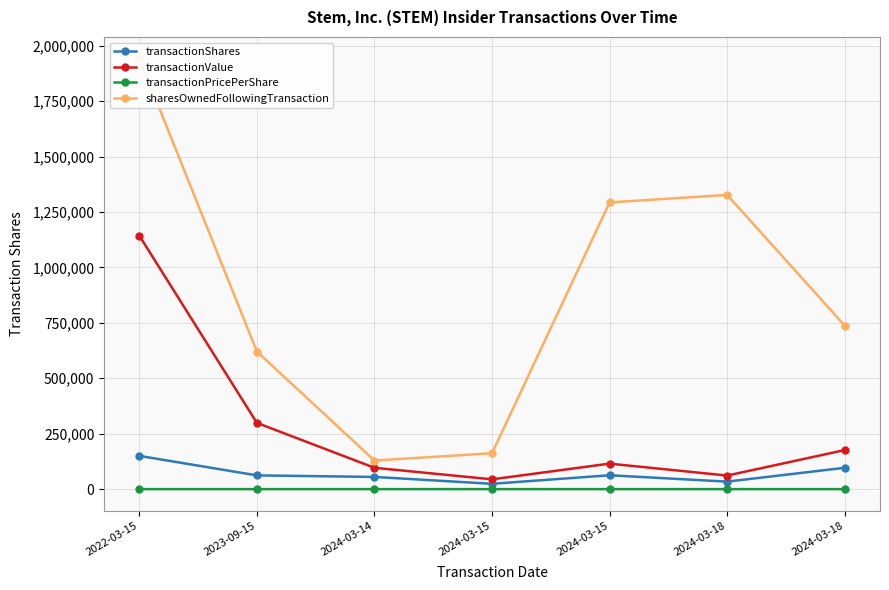

Reading left to right, list all the values displayed in this chart.

transactionShares: 2022-03-15=150000.0	2023-09-15=62000.0	2024-03-14=55000.0	2024-03-15=24000.0	2024-03-15=62500.0	2024-03-18=33800.0	2024-03-18=96300.0
transactionValue: 2022-03-15=1143330.0	2023-09-15=298840.0	2024-03-14=96250.0	2024-03-15=44160.0	2024-03-15=115000.0	2024-03-18=61178.0	2024-03-18=176178.0
transactionPricePerShare: 2022-03-15=7.6	2023-09-15=4.8	2024-03-14=1.8	2024-03-15=1.8	2024-03-15=1.8	2024-03-18=1.8	2024-03-18=1.8
sharesOwnedFollowingTransaction: 2022-03-15=1942623.0	2023-09-15=620711.0	2024-03-14=128903.0	2024-03-15=161989.0	2024-03-15=1293359.0	2024-03-18=1327159.0	2024-03-18=737509.0